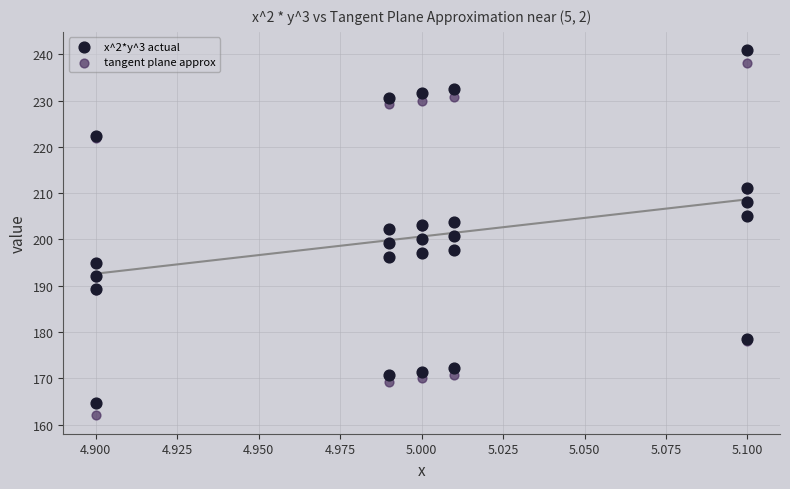

Which series has the largest Y range (max minus min)?

x^2*y^3 actual